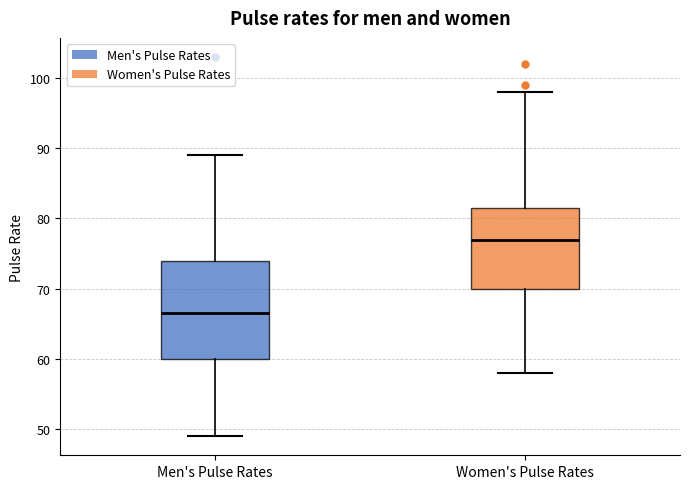

Reading left to right, read every box against the y-axis: the position of its median line, the range the box covers, and the ends of its whiskers. The values are not printed on the chart, so give them approximately, as read against the axis.

Men's Pulse Rates: median 67, box 60 to 74, whiskers 49 to 89
Women's Pulse Rates: median 77, box 70 to 82, whiskers 58 to 98